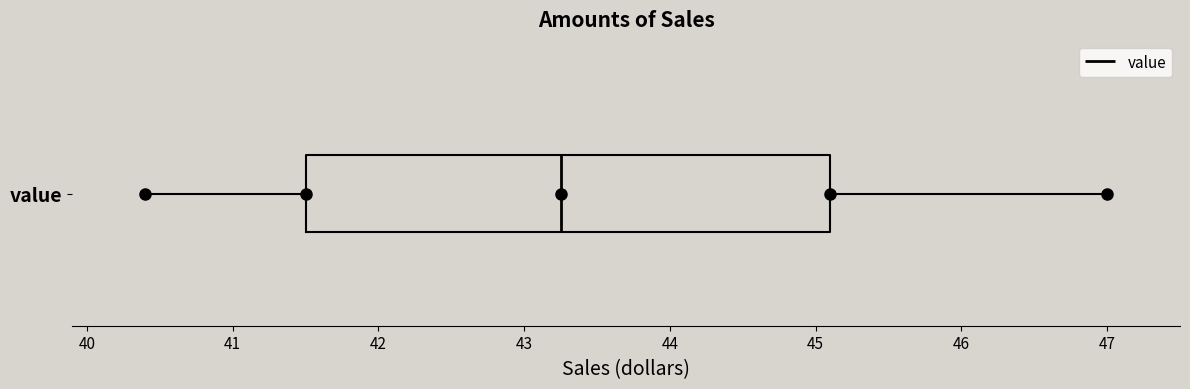

Where is the left edge of the box for value on the x-axis? The values are not printed on the chart, so give them approximately, as read against the axis.

41.5